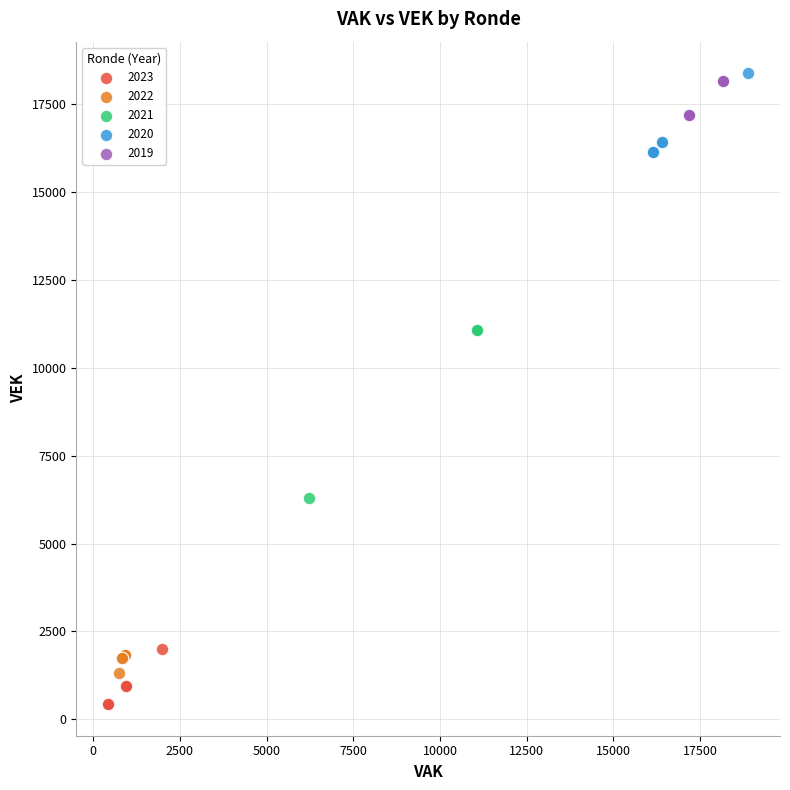

Which series reaches the minimum Y coordinate?

2023